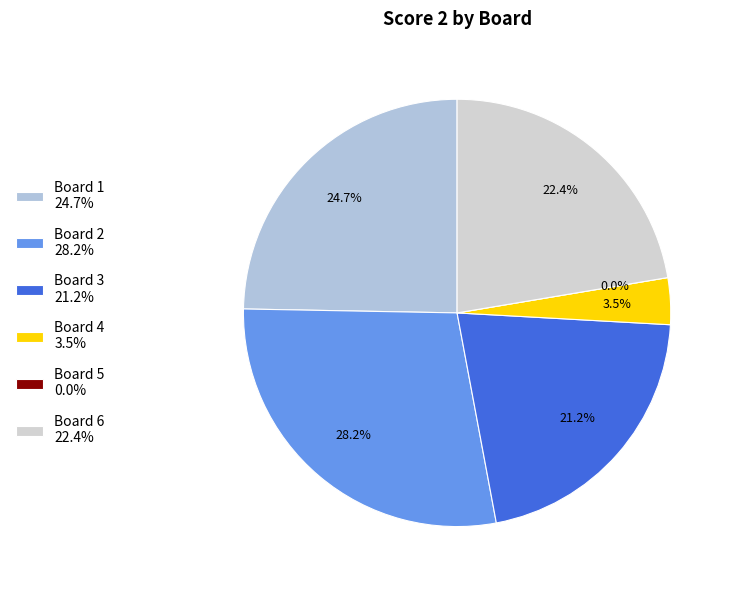

To the nearest percent, what is the difference between the Board 2 and Board 5 slice percentages?

28%